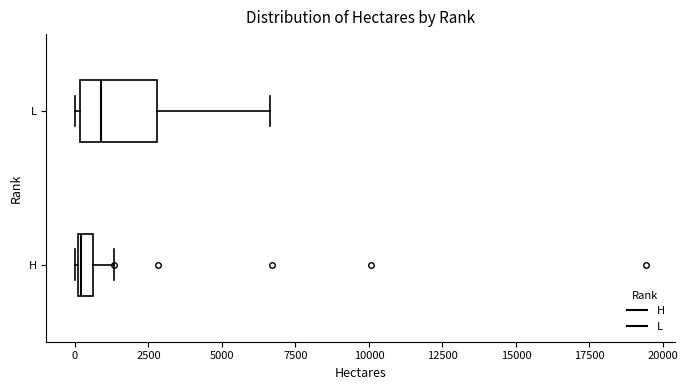

Comparing the boxes themselves (not the whiskers), which one is the widest?

L